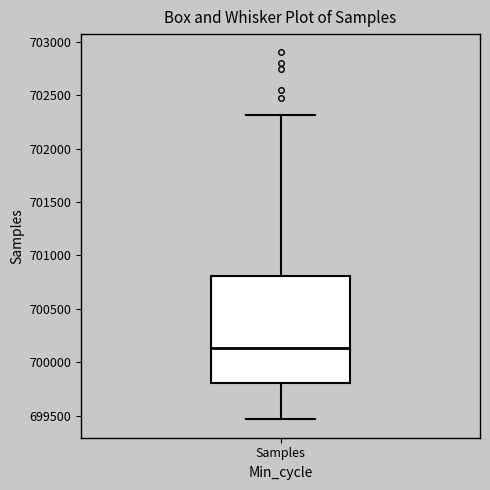

Transcribe this box plot: give where the median line is, the range the box spans, and where the two whiskers end, as read against the y-axis. The values are not printed on the chart, so give them approximately, as read against the axis.

median 700150, box 699800 to 700800, whiskers 699450 to 702300